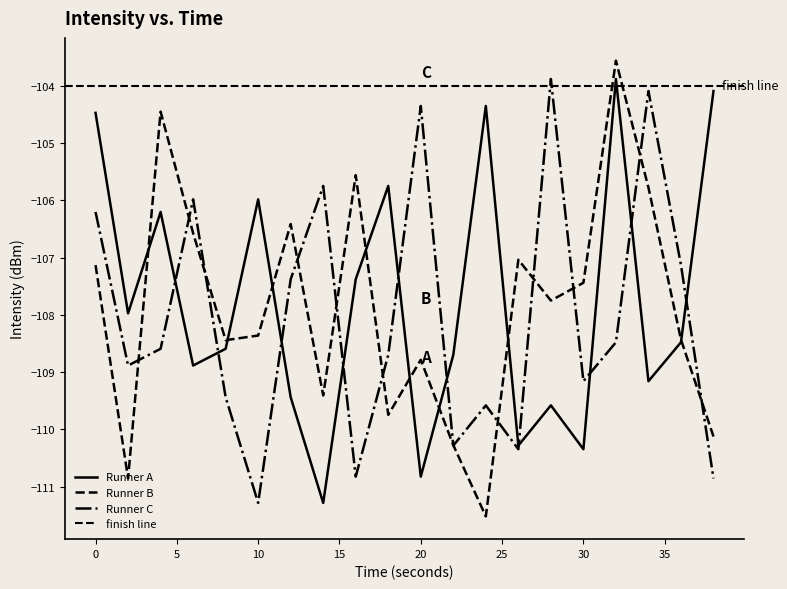

Is it true that Runner B equals -108.8 at 20?

True